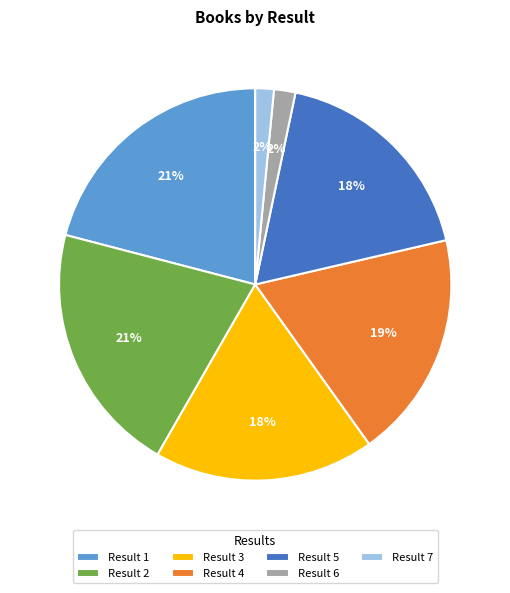

Between Result 5 and Result 4, which is larger?

Result 4